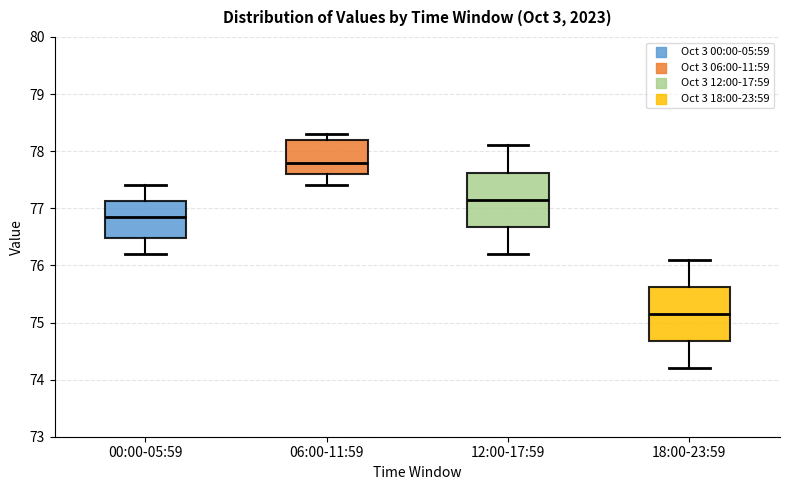

Reading left to right, transcribe this box plot: for each box, give where its median line is, the range the box spans, and where its two whiskers end, as read against the y-axis. The values are not printed on the chart, so give them approximately, as read against the axis.

00:00-05:59: median 76.9, box 76.5 to 77.1, whiskers 76.2 to 77.4
06:00-11:59: median 77.8, box 77.6 to 78.2, whiskers 77.4 to 78.3
12:00-17:59: median 77.2, box 76.7 to 77.6, whiskers 76.2 to 78.1
18:00-23:59: median 75.2, box 74.7 to 75.6, whiskers 74.2 to 76.1